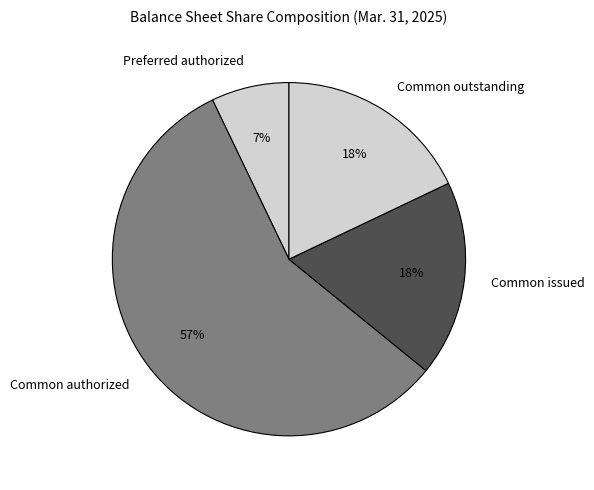

Between Preferred authorized and Common authorized, which is larger?

Common authorized